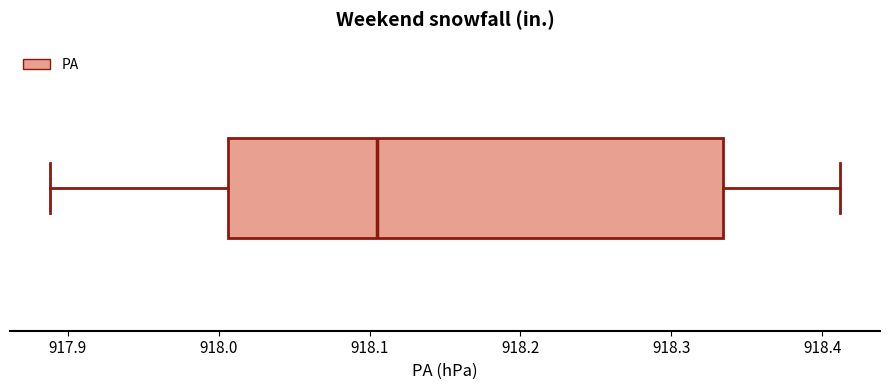

Read this box plot against the x-axis: the position of the median line, the range covered by the box, and the ends of both whiskers. The values are not printed on the chart, so give them approximately, as read against the axis.

median 918.11, box 918.01 to 918.33, whiskers 917.89 to 918.41